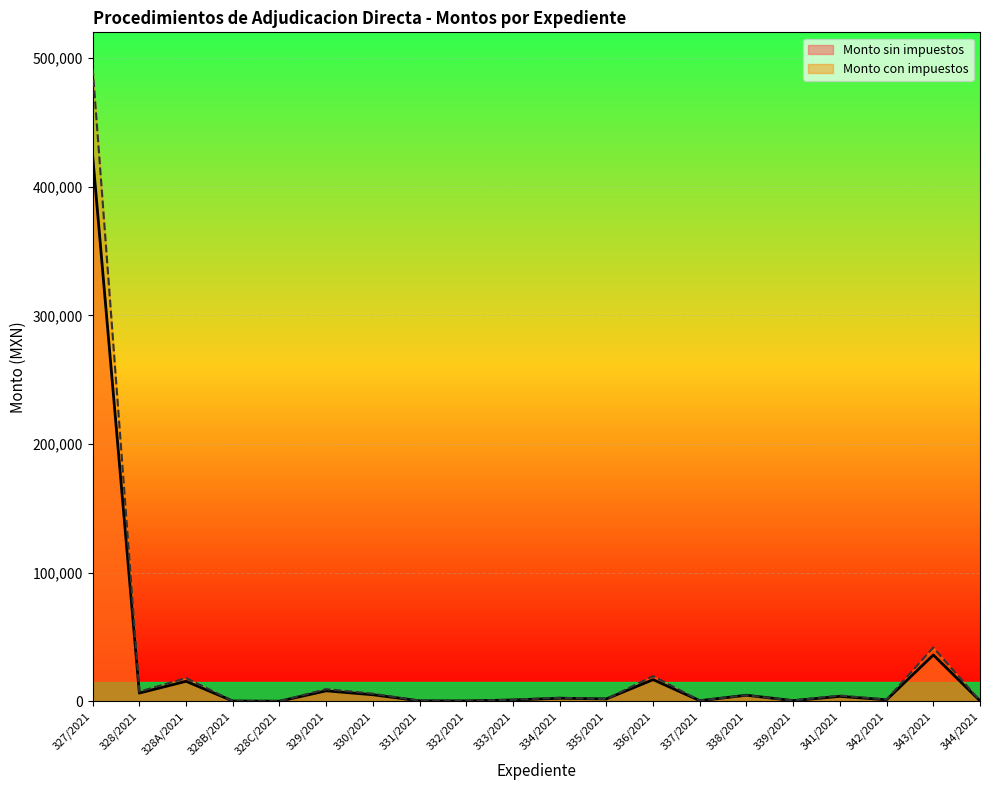

At how many categories does at least one series exceed 262542?

1